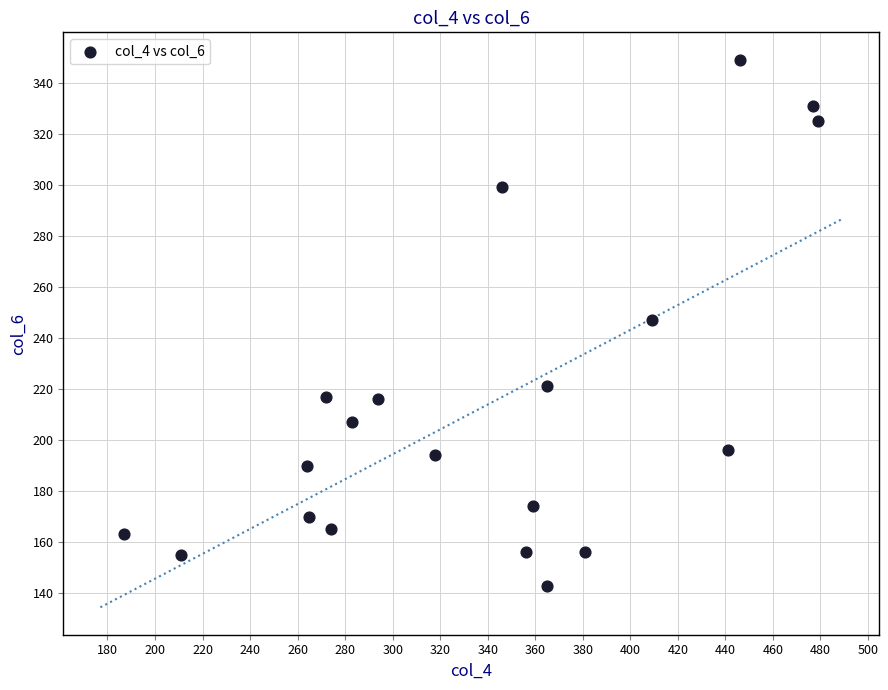

What is the range of Y values (max minus min)?

206